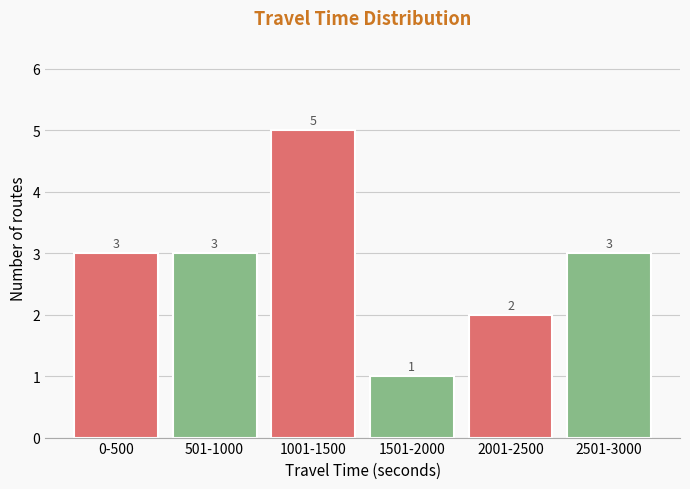

Reading left to right, list all the values displayed in this chart.

0-500=3	501-1000=3	1001-1500=5	1501-2000=1	2001-2500=2	2501-3000=3